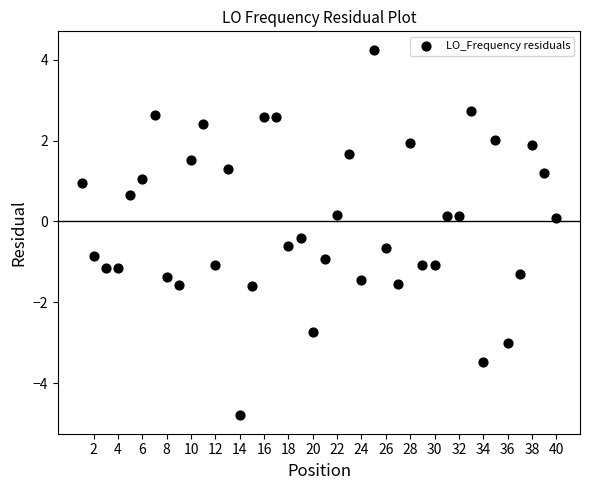

What is the range of X values (max minus min)?

39.0